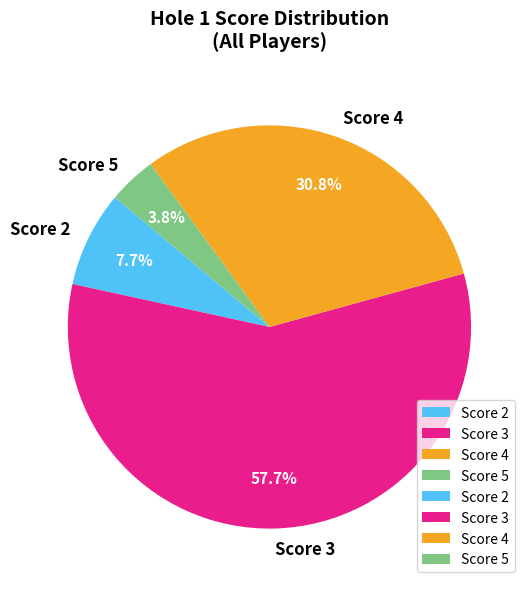

Approximately how many times larger is the value at Score 3 compared to Score 2?

7.5